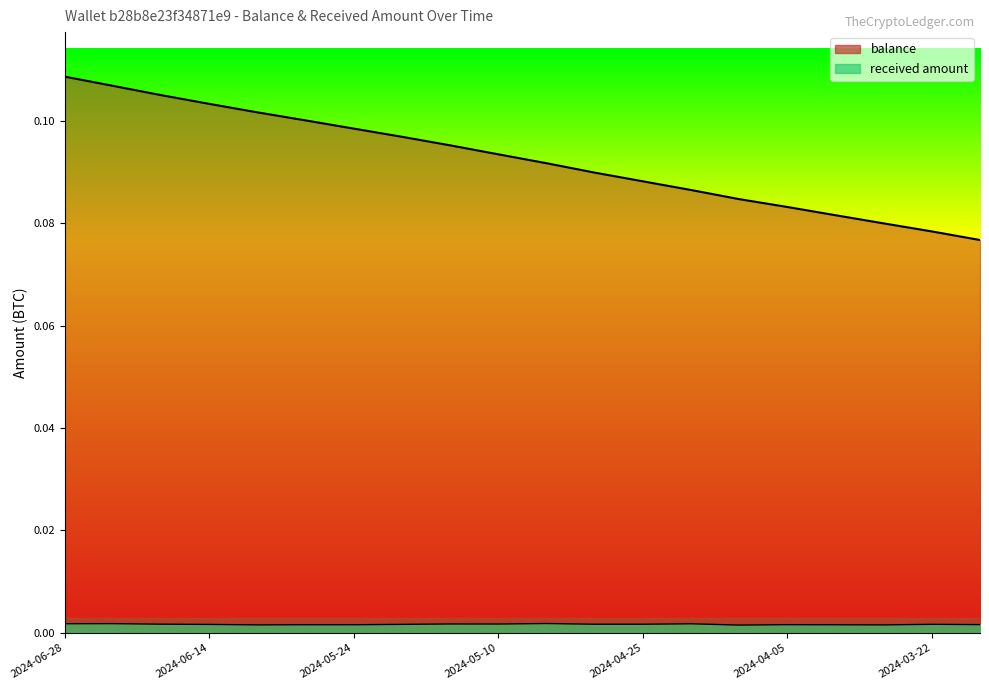

The value of received amount at 2024-03-15 is 0.0. True or false?

False